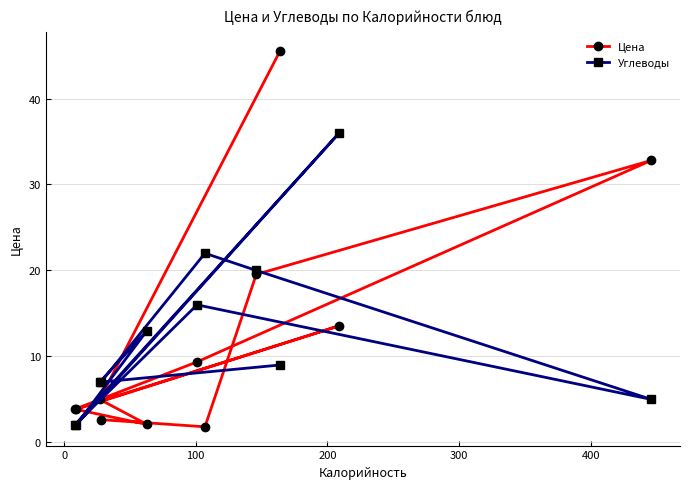

Which series has the widest spread of values?

Цена